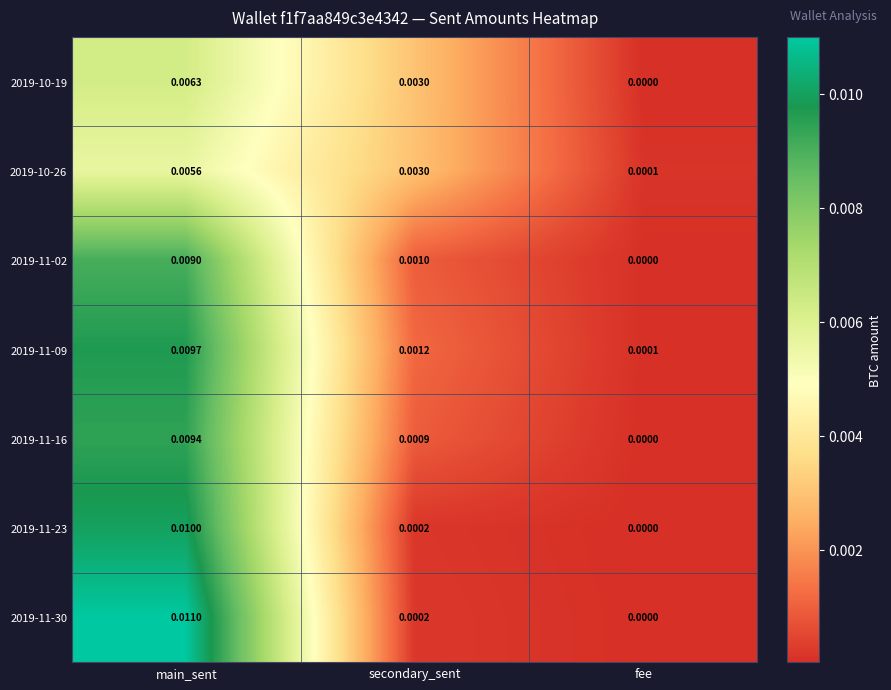

Between main_sent and secondary_sent, which series saw the biggest shift?

2019-11-30